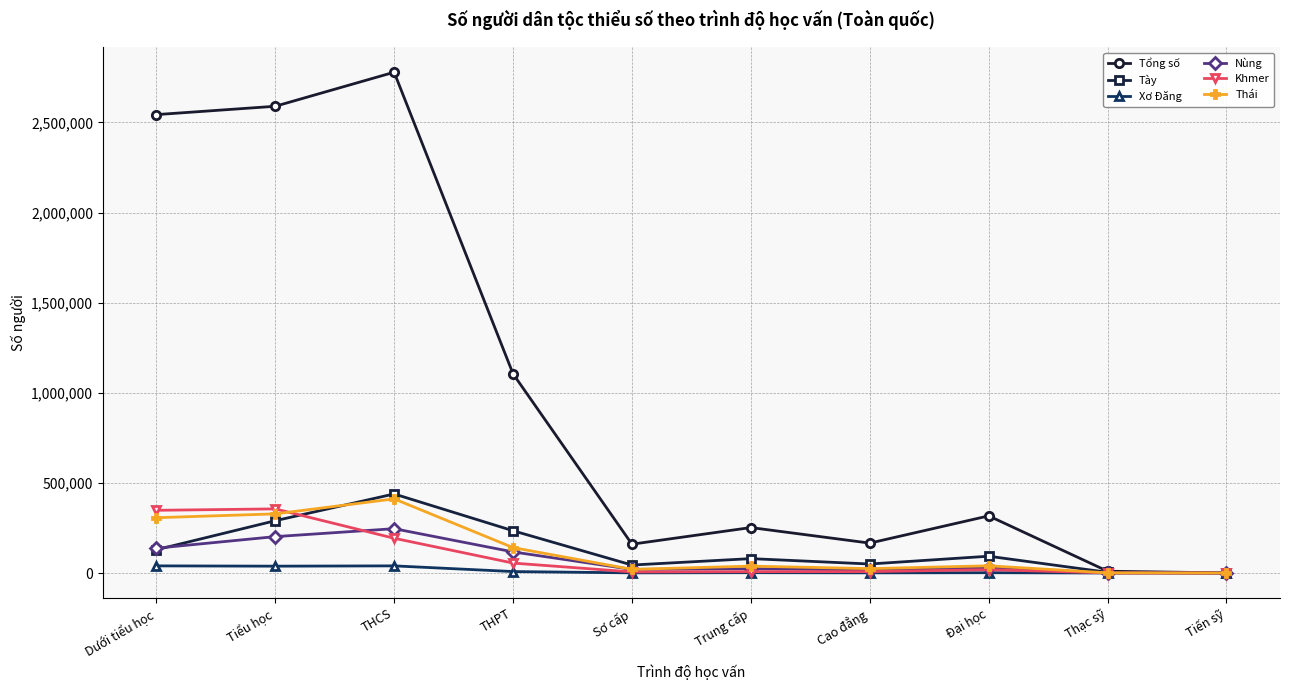

What is the label of the 9th point from the left?

Thạc sỹ